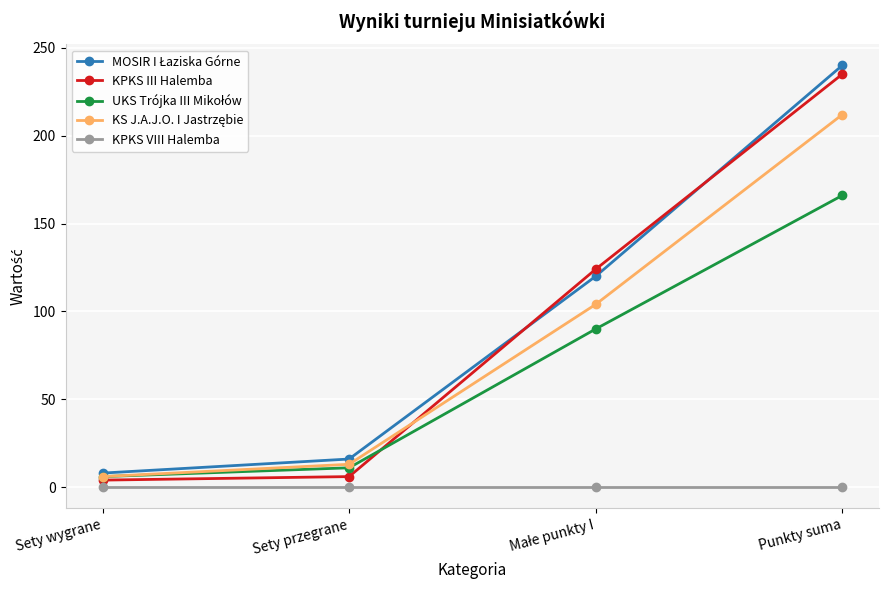

What is the value of the KPKS III Halemba point at the 2nd from the left?

6